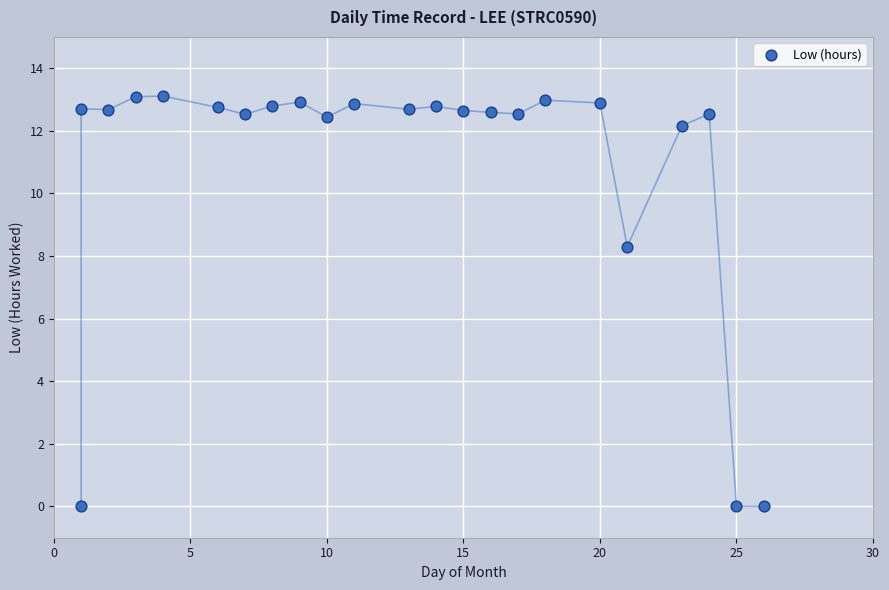

What Y value in the scatter plot is closest to 6?

8.3